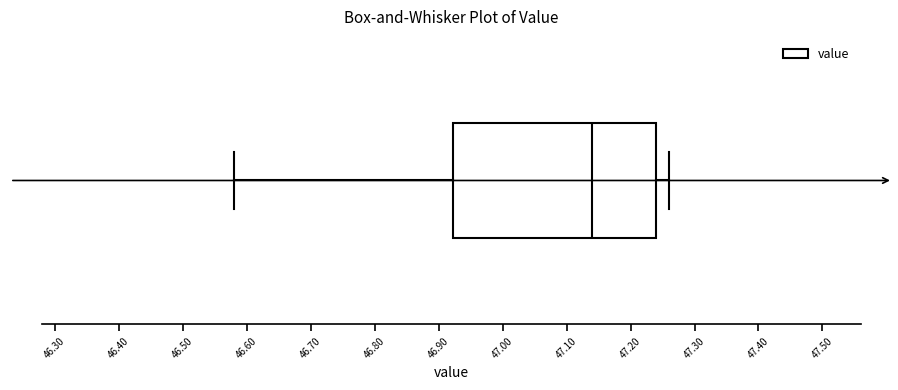

Transcribe this box plot: give where the median line is, the range the box spans, and where the two whiskers end, as read against the x-axis. The values are not printed on the chart, so give them approximately, as read against the axis.

median 47.14, box 46.92 to 47.24, whiskers 46.58 to 47.26